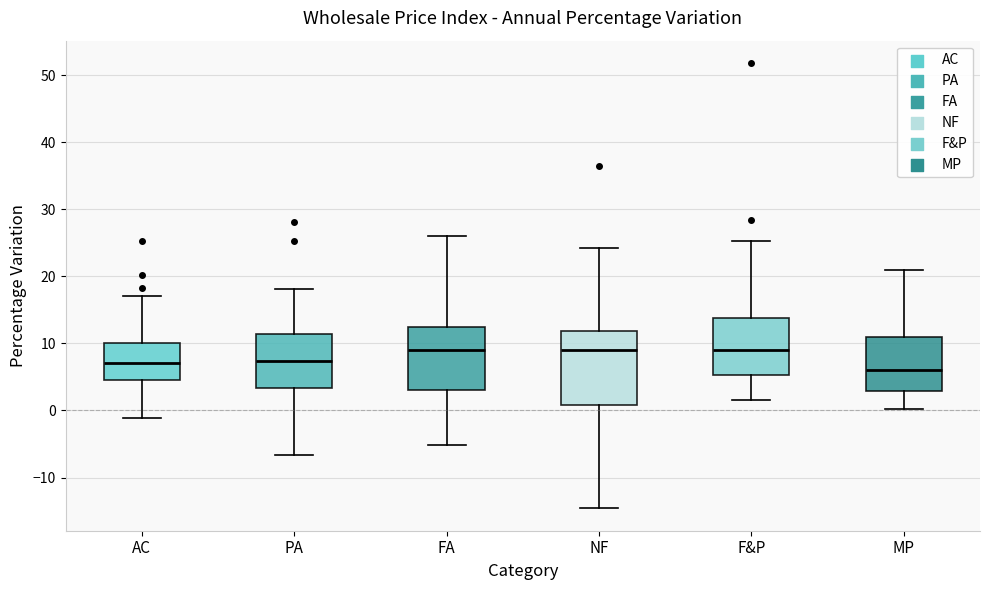

Comparing the boxes themselves (not the whiskers), which one is the tallest?

NF